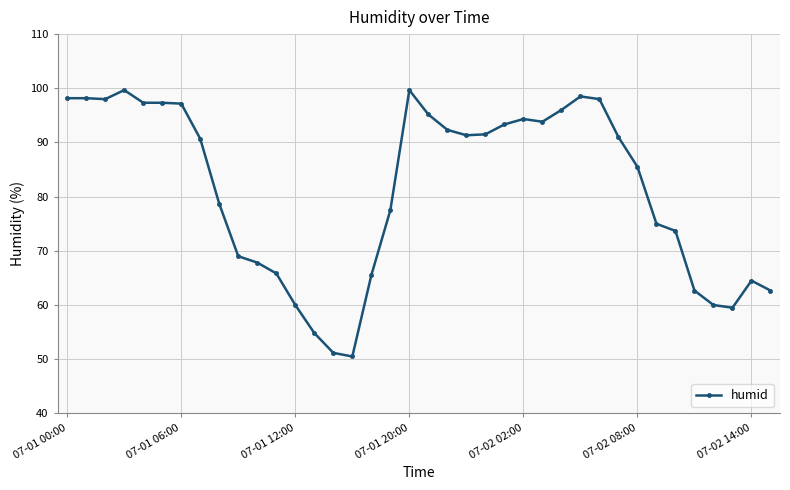

What is the difference between the maximum and second lowest values?

48.5